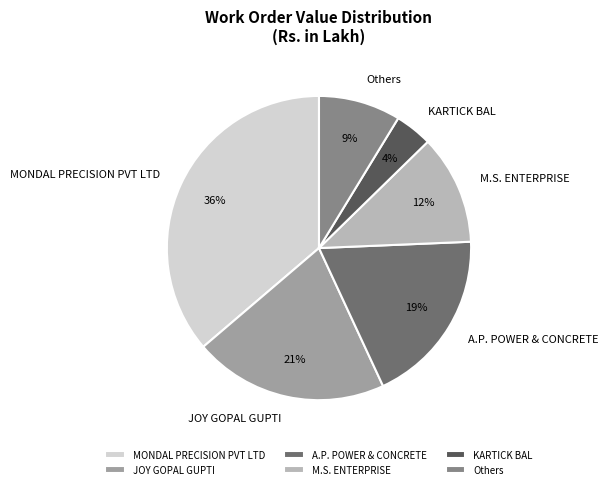

Approximately how many times larger is the value at Others compared to KARTICK BAL?

2.2